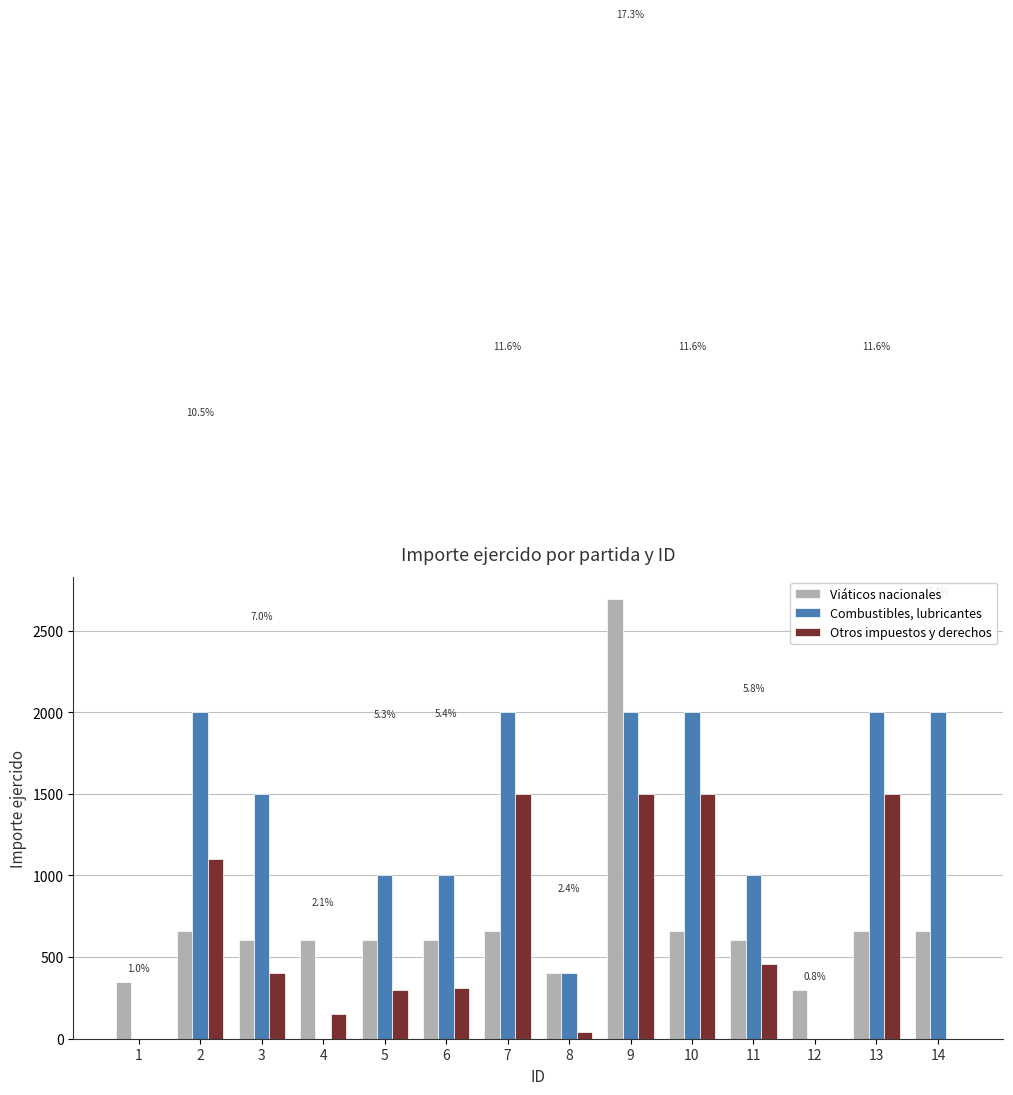

Is the value of Viáticos nacionales at 1 greater than the value of Combustibles, lubricantes at 13?

No